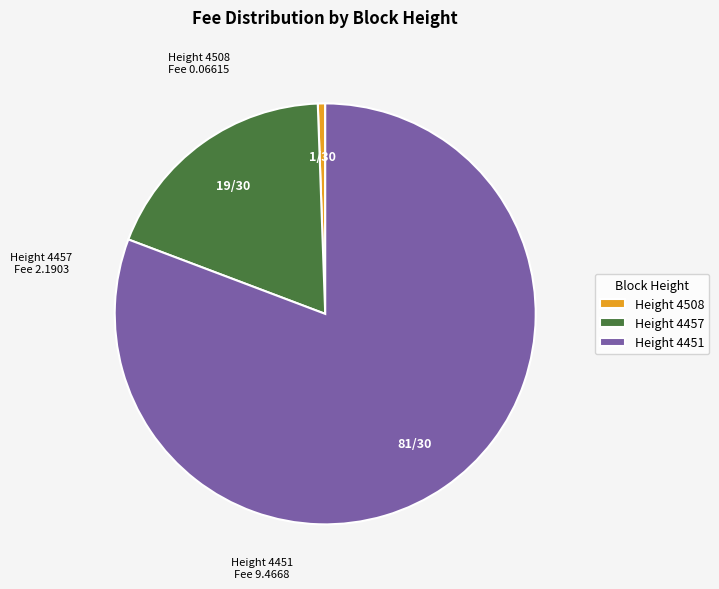

Count the number of slices in the pie.

3